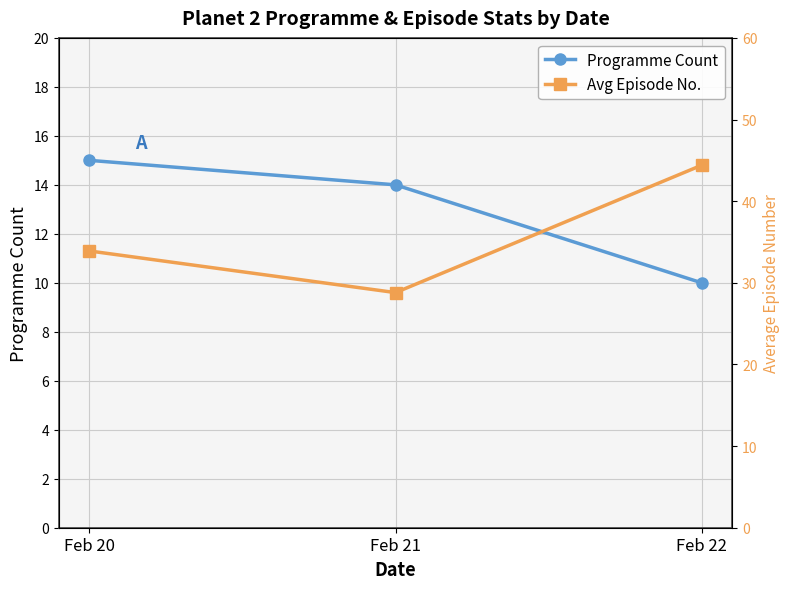

At Feb 22, list the series in order from largest to smallest.

Avg Episode No., Programme Count